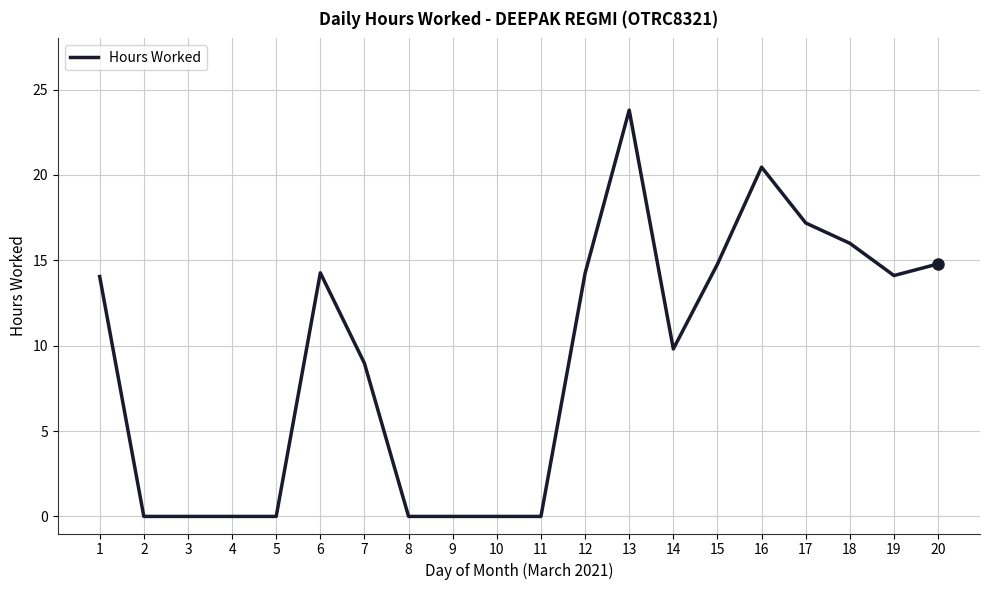

What is the difference between the values at 19 and 8?

14.1